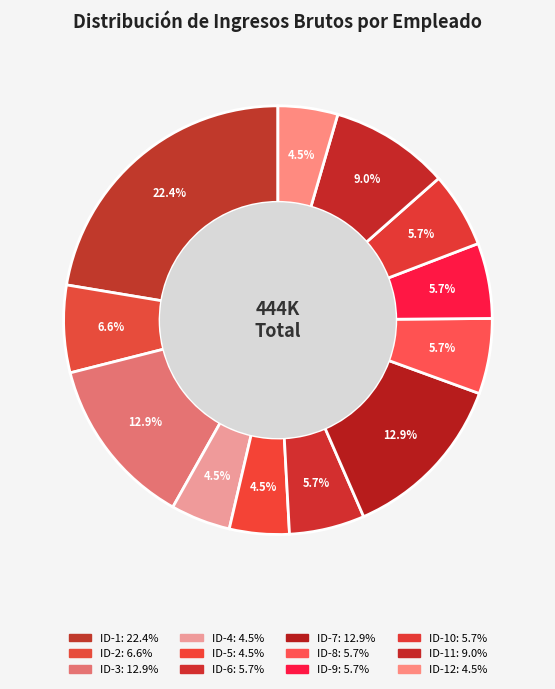

How many slices are in this pie chart?

12